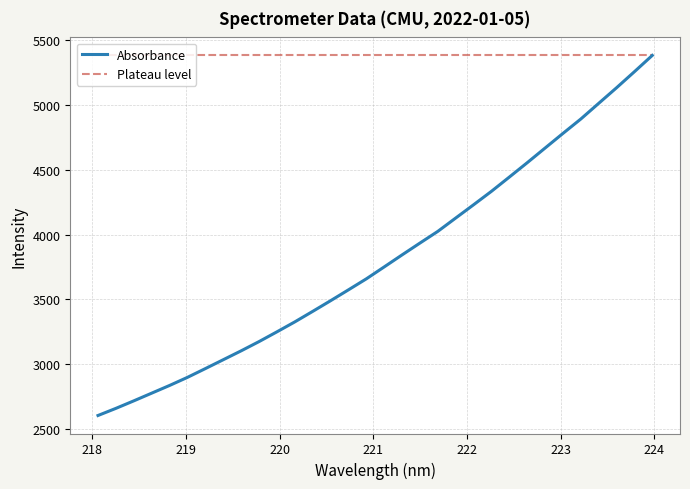

What is the maximum value shown in the chart?

5383.3